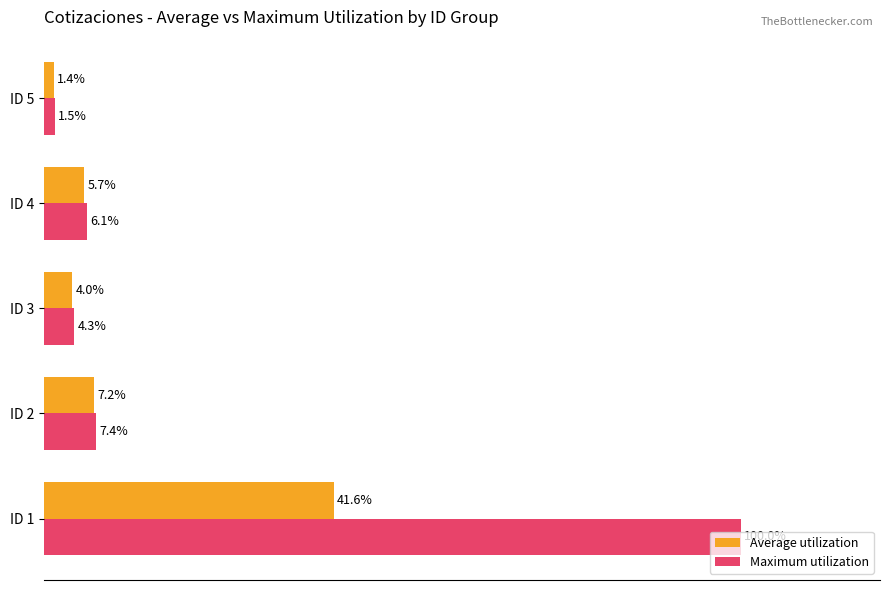

Between ID 2 and ID 3, which series saw the biggest shift?

Average utilization